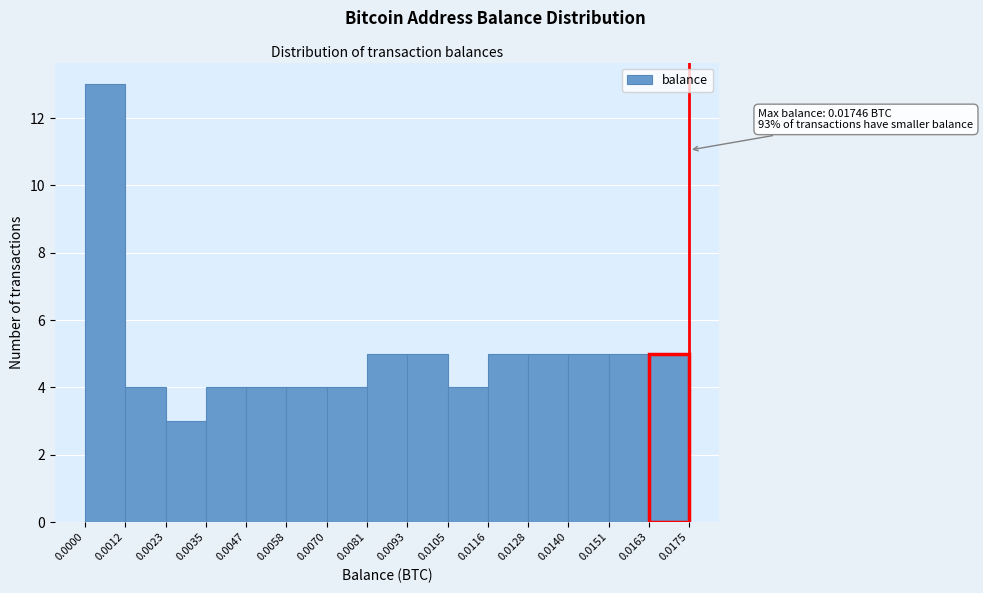

Which range on the x-axis has the tallest bar?

0.0000 to 0.0012